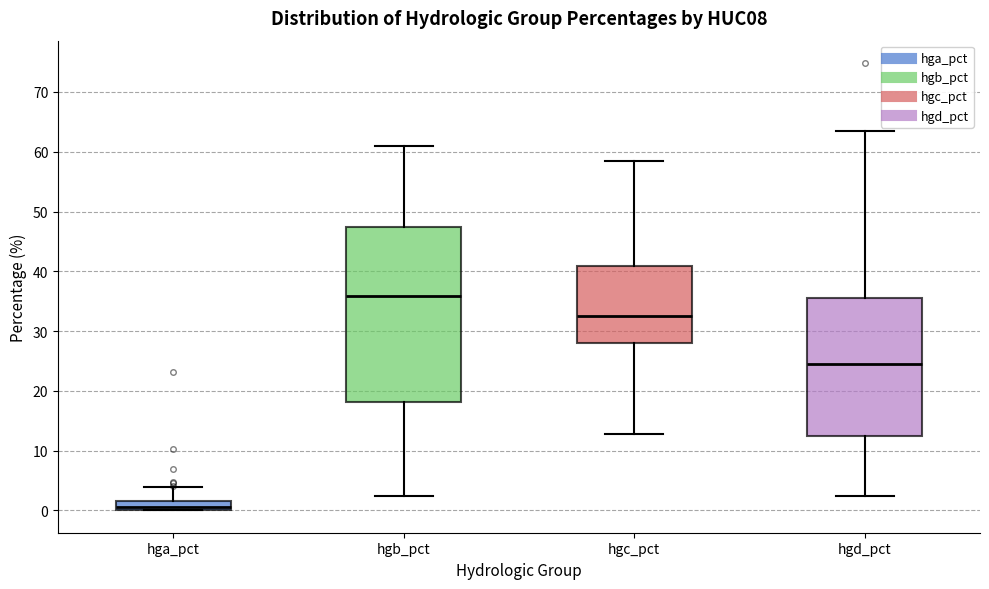

Where does the median line of the box for hgc_pct sit on the y-axis? The values are not printed on the chart, so give them approximately, as read against the axis.

33